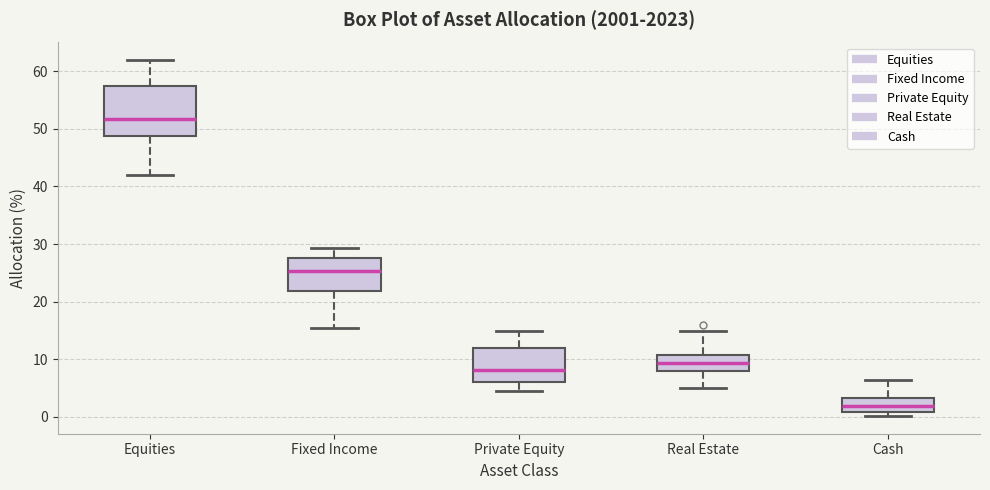

Where is the upper edge of the box for Cash on the y-axis? The values are not printed on the chart, so give them approximately, as read against the axis.

3